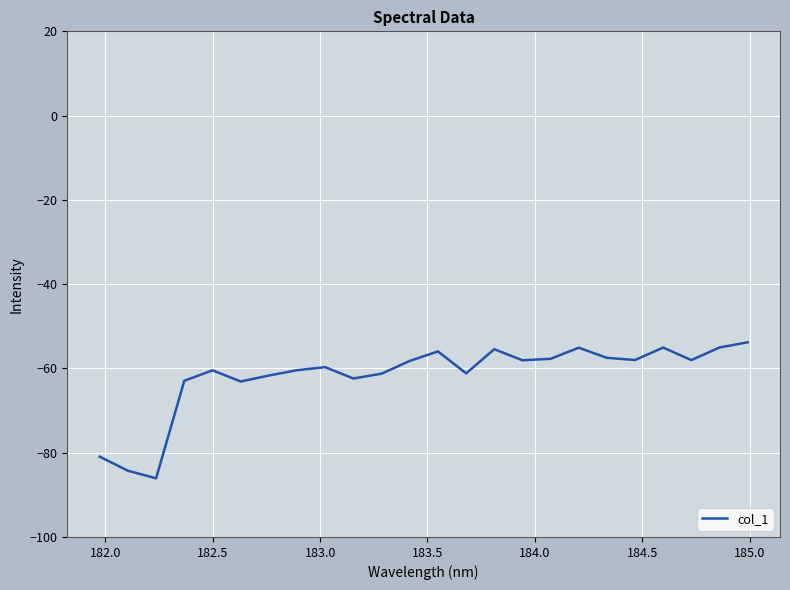

How many series are shown in this chart?

1